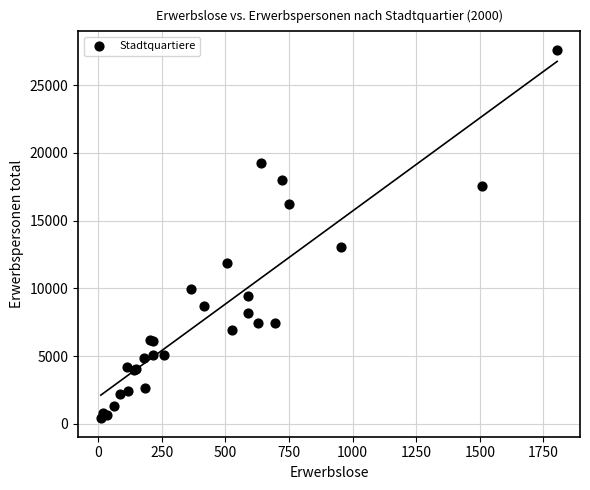

What Y value in the scatter plot is closest to 14010?

13061